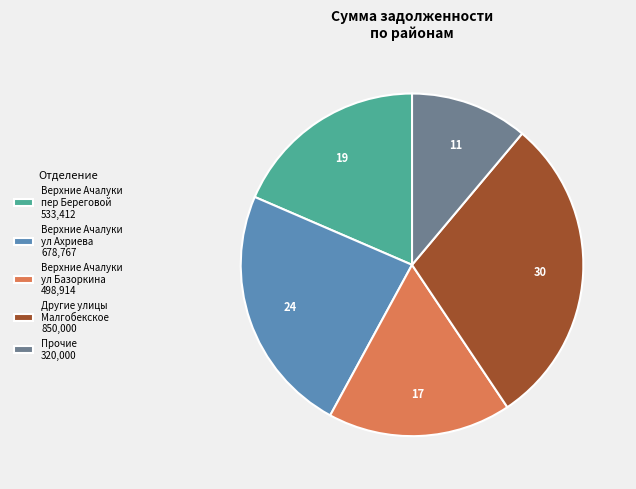

Does any single category account for the majority?

No